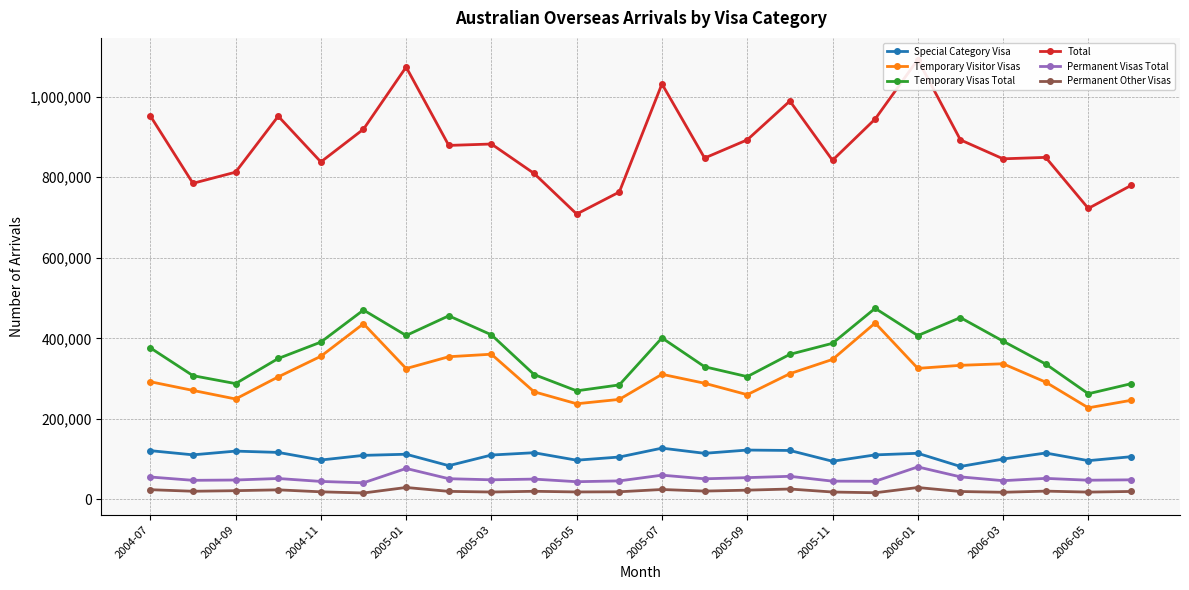

True or false: Temporary Visitor Visas has more than 0 points higher than both neighbors.

True